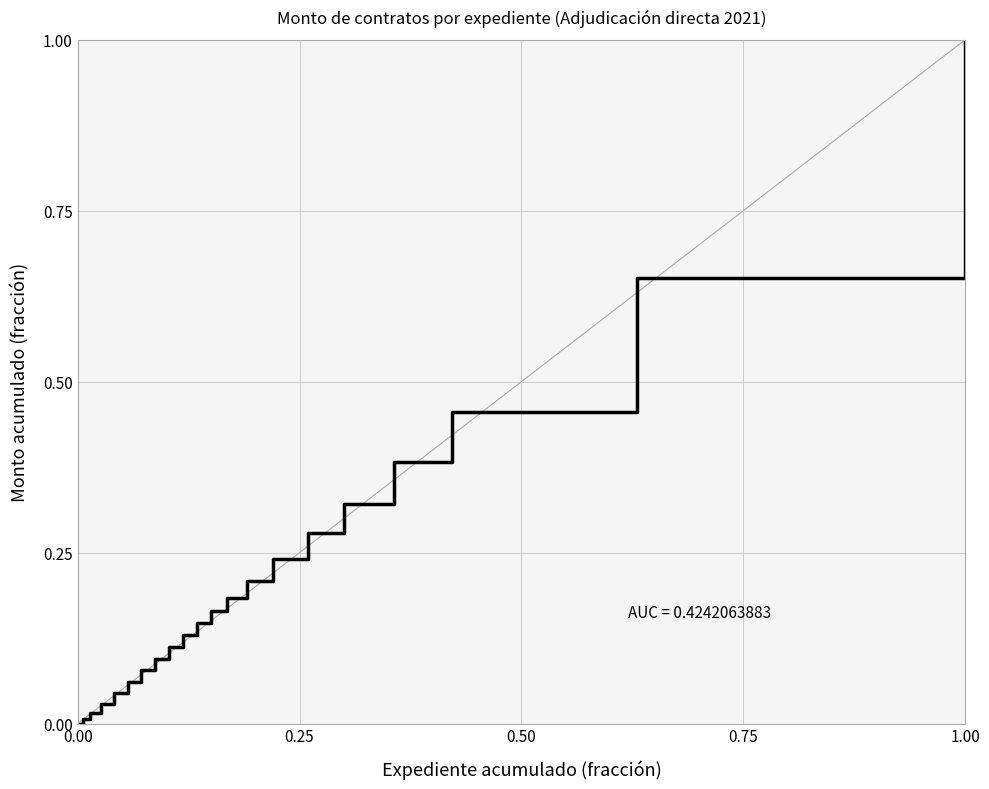

What is the maximum value shown in the chart?

1.0